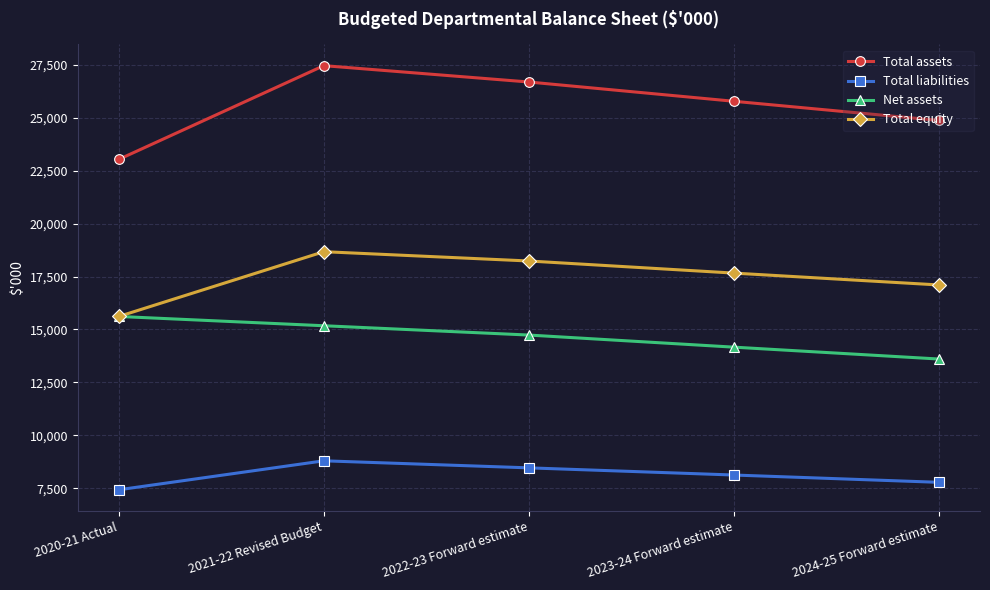

What is the difference between the highest and lowest values at 2024-25 Forward estimate?

17102